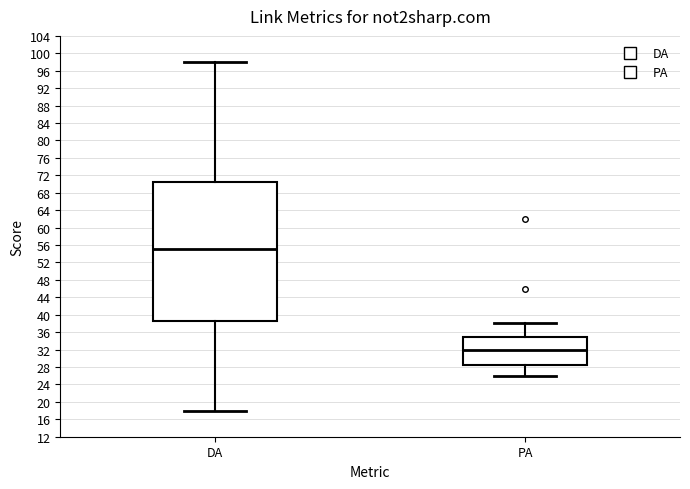

Where is the upper edge of the box for DA on the y-axis? The values are not printed on the chart, so give them approximately, as read against the axis.

70.5